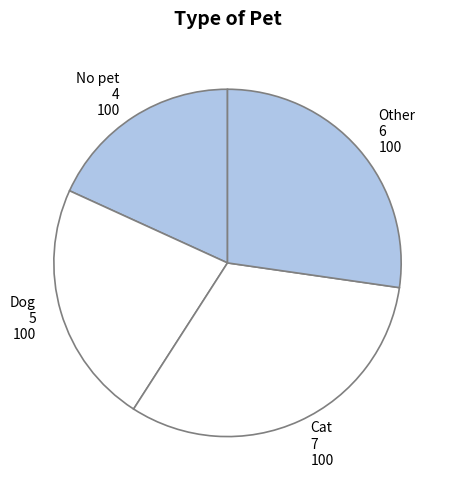

Which has a higher value, No pet 4 100 or Dog 5 100?

Dog 5 100